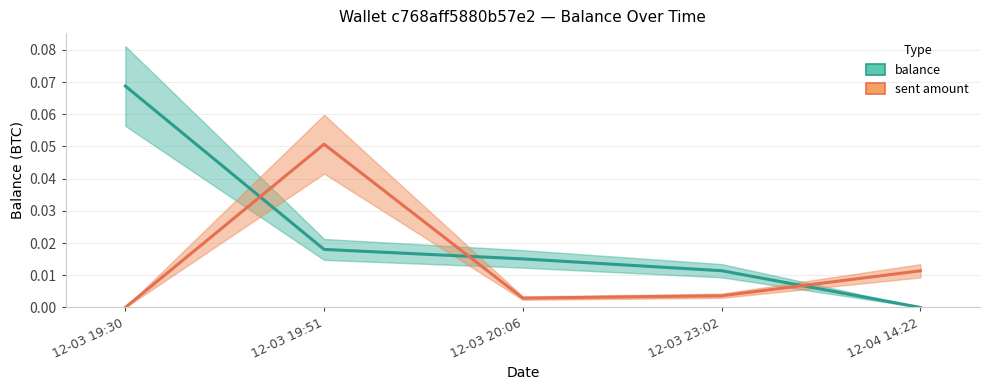

How many lines are shown in the chart?

2